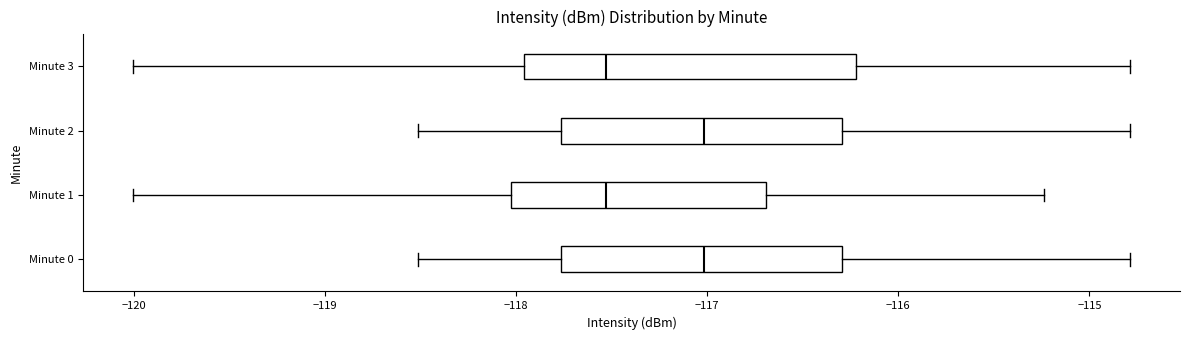

Where does the left whisker of the box for Minute 2 end on the x-axis? The values are not printed on the chart, so give them approximately, as read against the axis.

-118.5